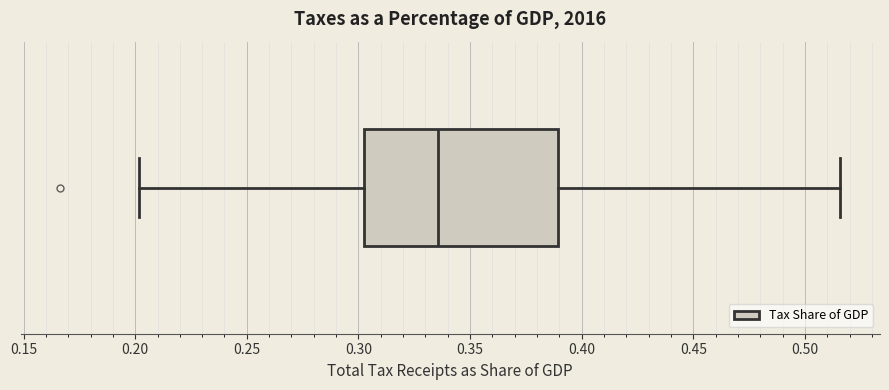

Where is the left edge of the box on the x-axis? The values are not printed on the chart, so give them approximately, as read against the axis.

0.300